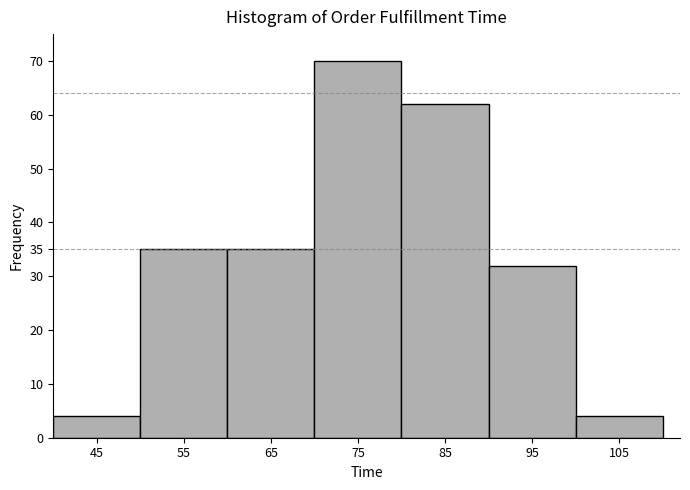

Over which range of the x-axis is the bar tallest?

70 to 80